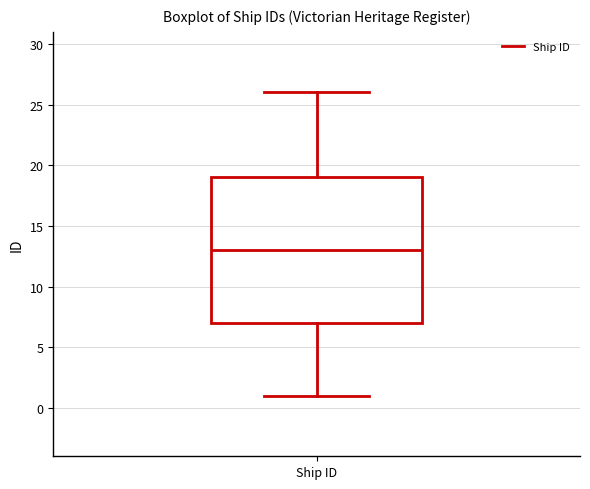

Where is the upper edge of the box for Ship ID on the y-axis? The values are not printed on the chart, so give them approximately, as read against the axis.

19